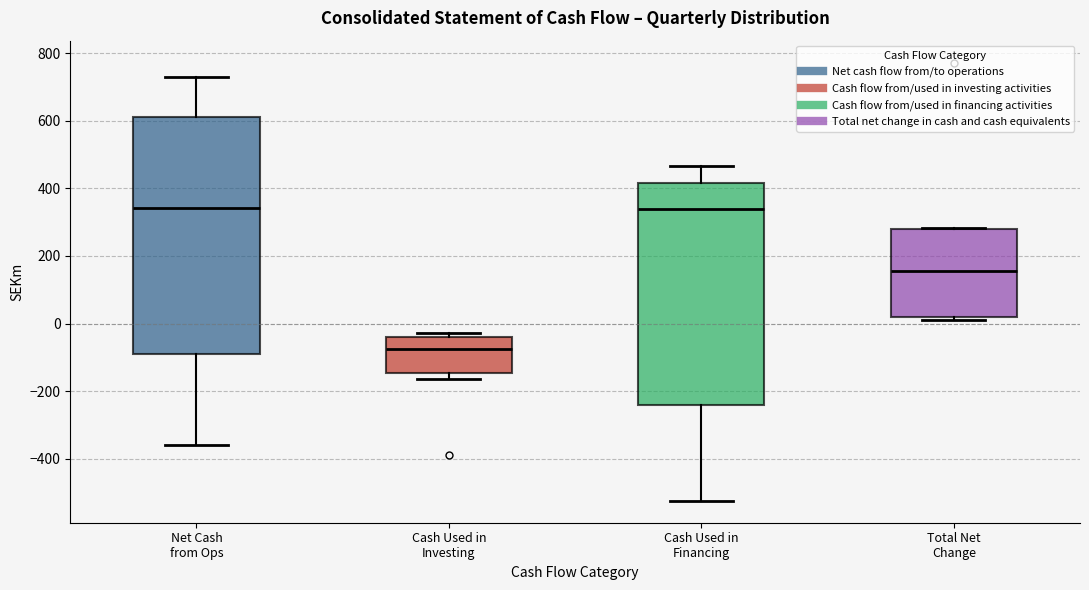

Which box has the lowest median line?

Cash Used in Investing